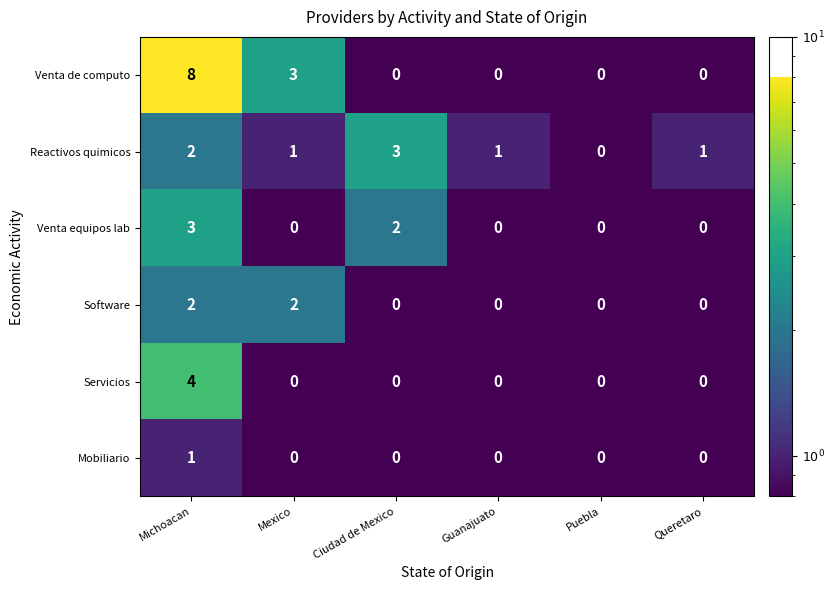

What is the maximum value shown in the chart?

8